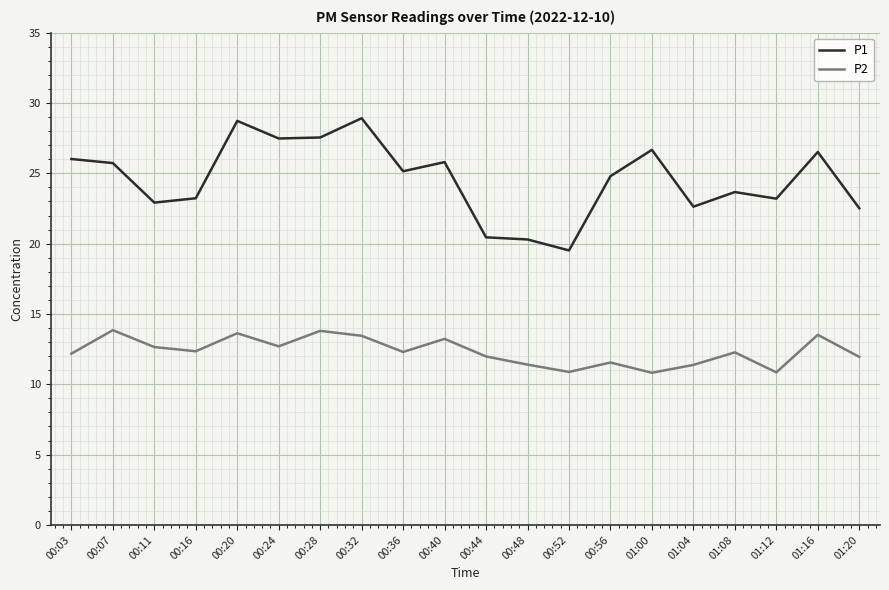

Rank the series by their average value, from highest to lowest.

P1, P2